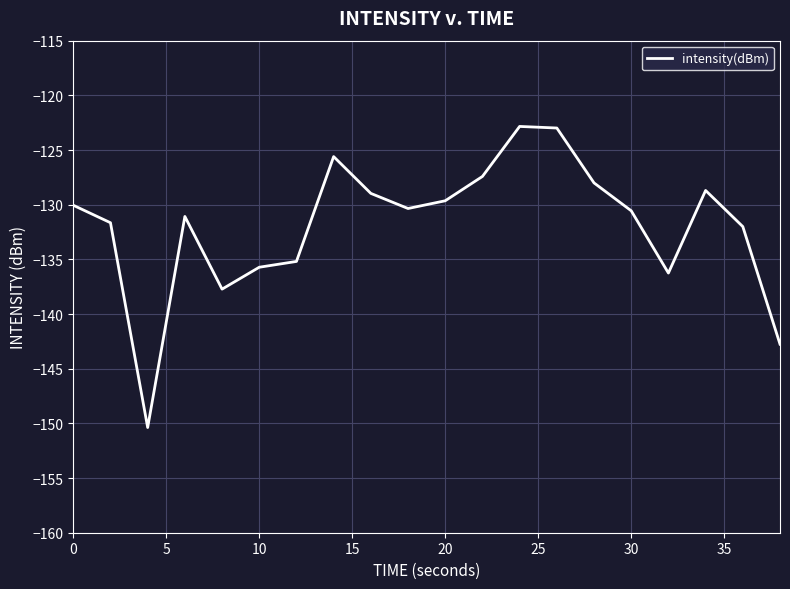

How many interior local peaks (higher than both neighbors) does the data have?

4